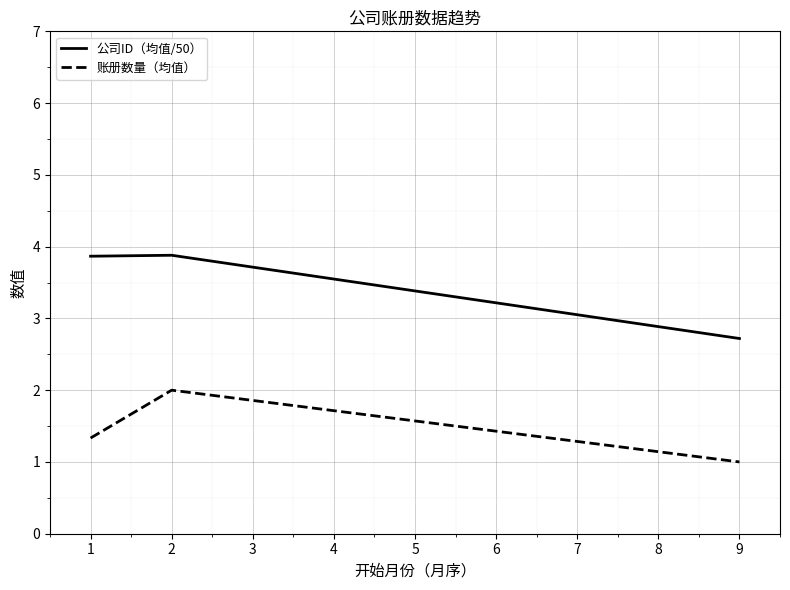

What is the greatest value displayed?

3.9